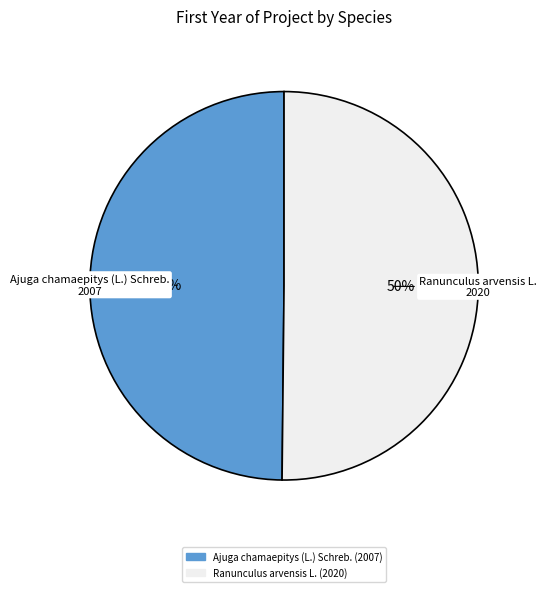

True or false: Ajuga chamaepitys (L.) Schreb. accounts for 50% of the total.

True